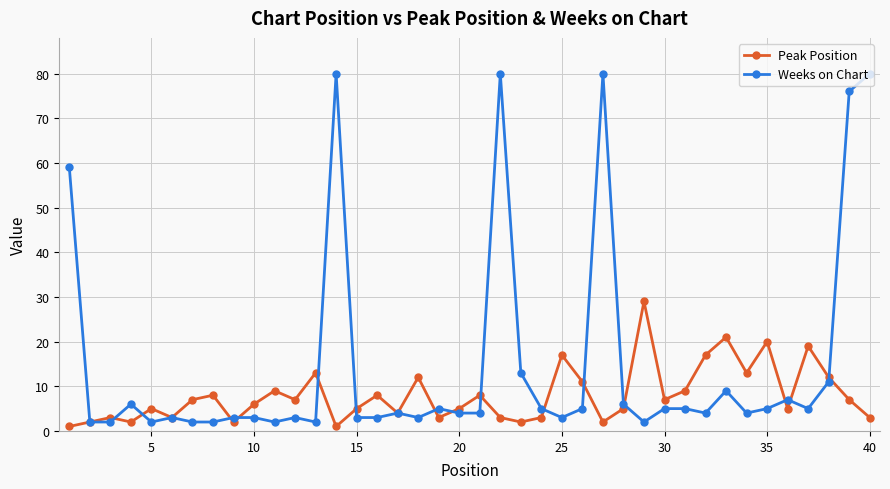

Which series has the largest total across all categories?

Weeks on Chart